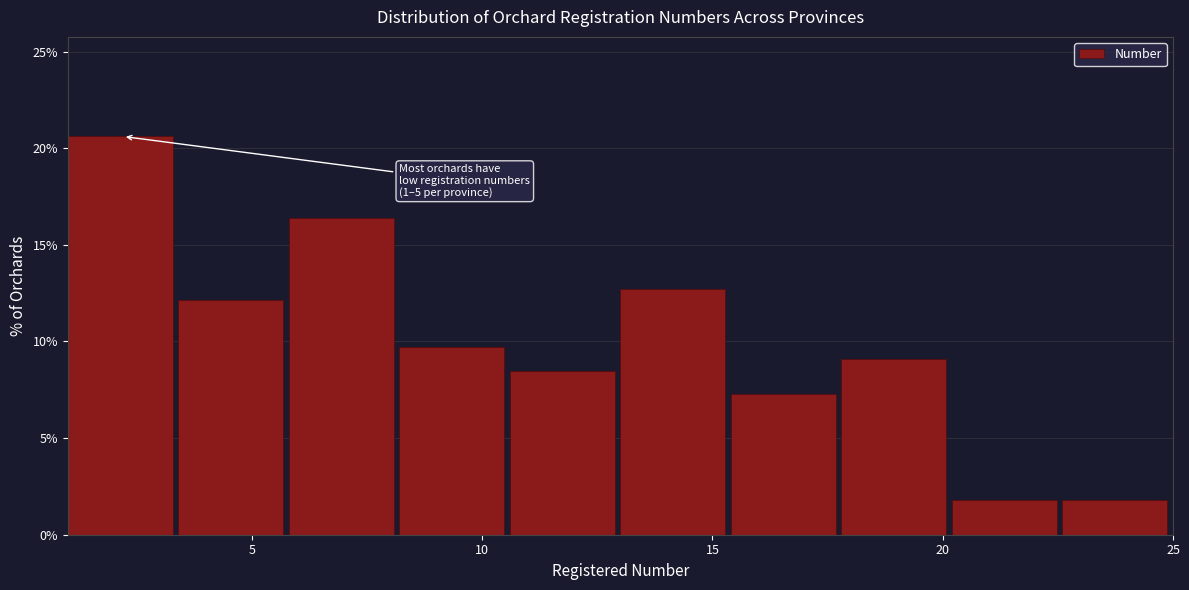

Which range on the x-axis has the tallest bar?

1.0 to 3.4